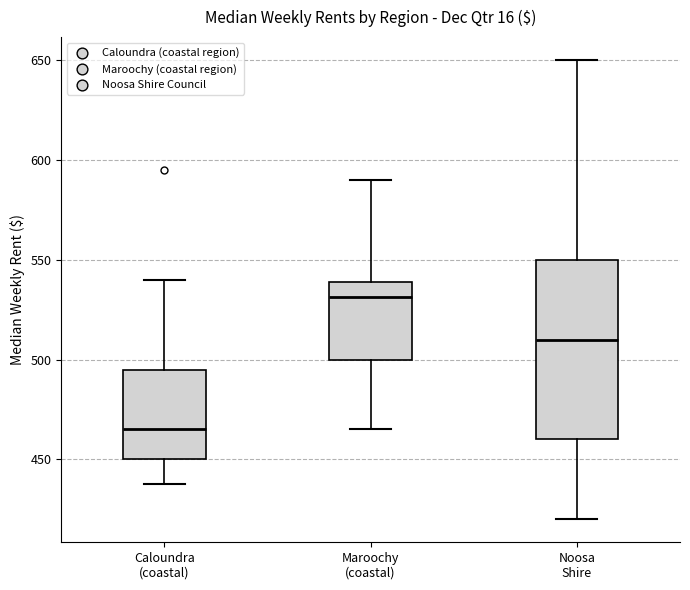

Where is the lower edge of the box for Maroochy (coastal) on the y-axis? The values are not printed on the chart, so give them approximately, as read against the axis.

500